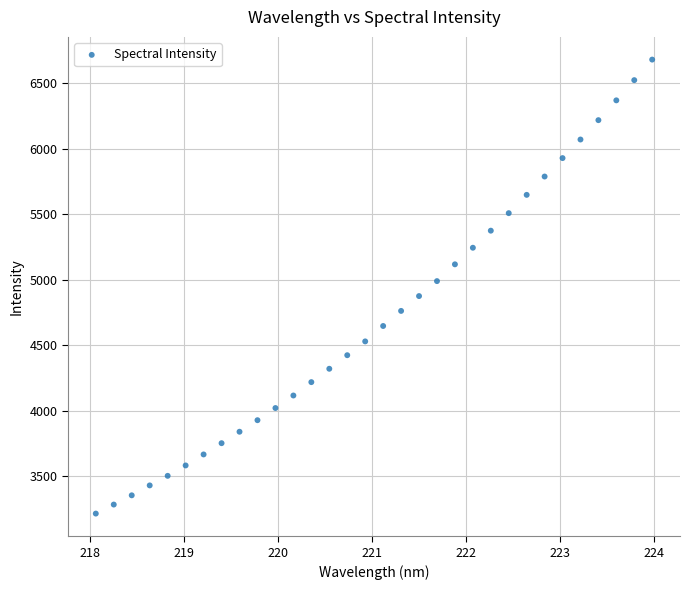

What is the range of Y values (max minus min)?

3461.9